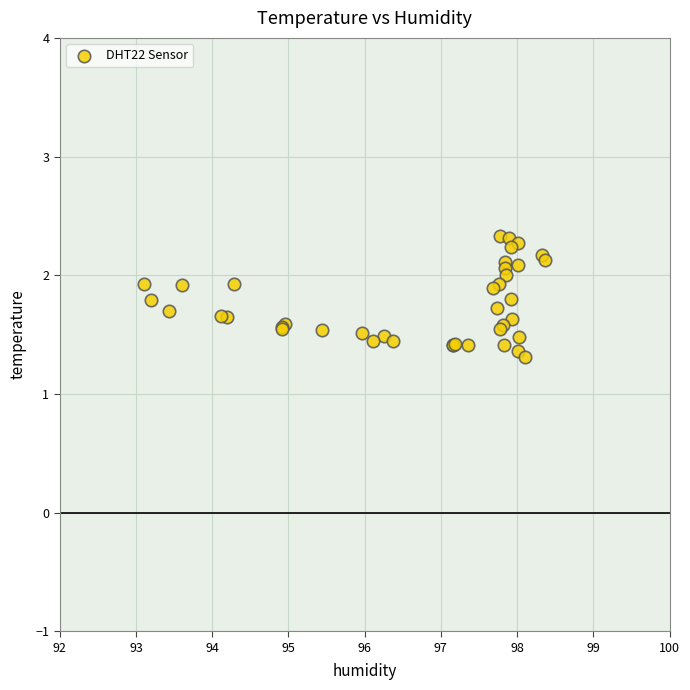

What Y value in the scatter plot is closest to 1?

1.3